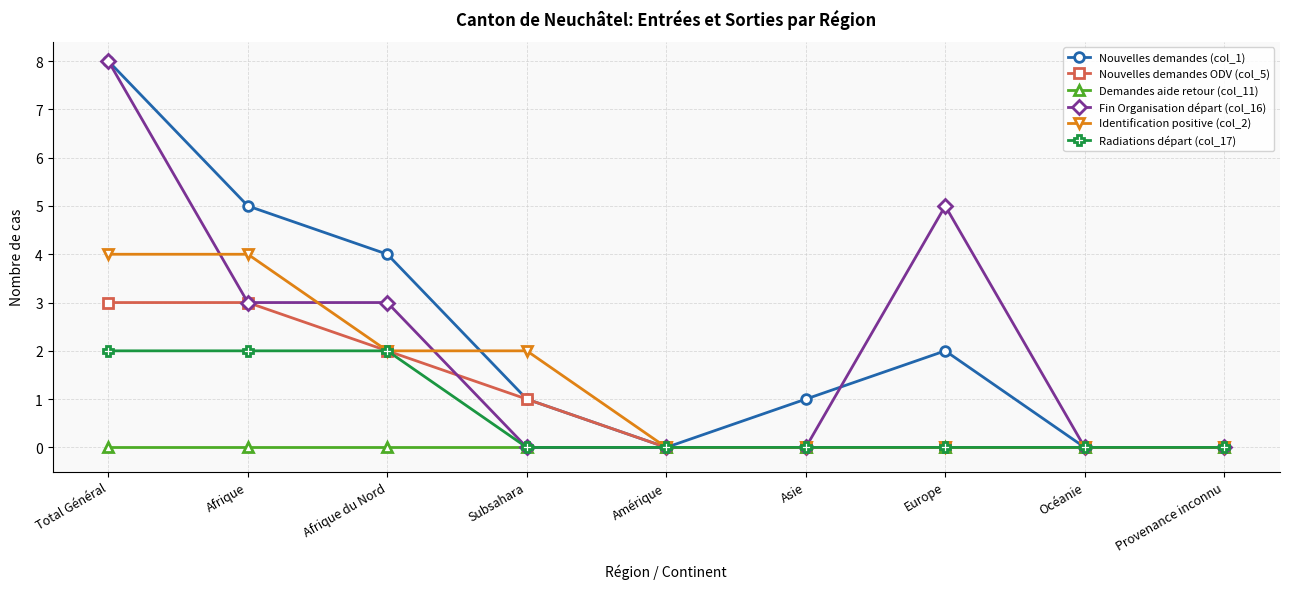

At which category is the sum across all series the highest?

Total Général